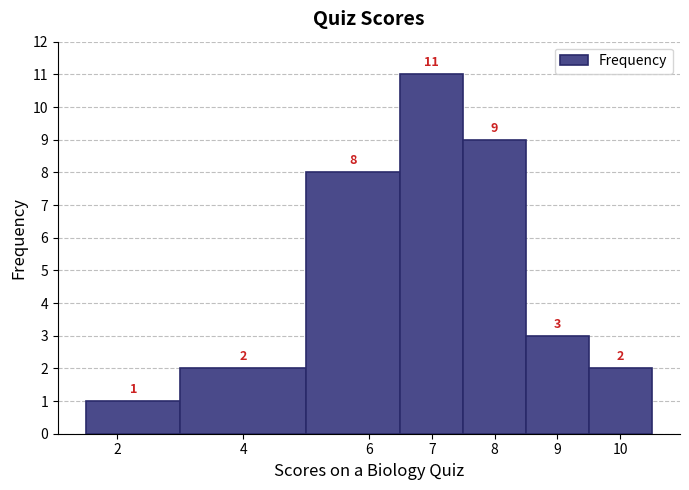

How tall is the bar that spans 9.5 to 10.5 on the x-axis?

2